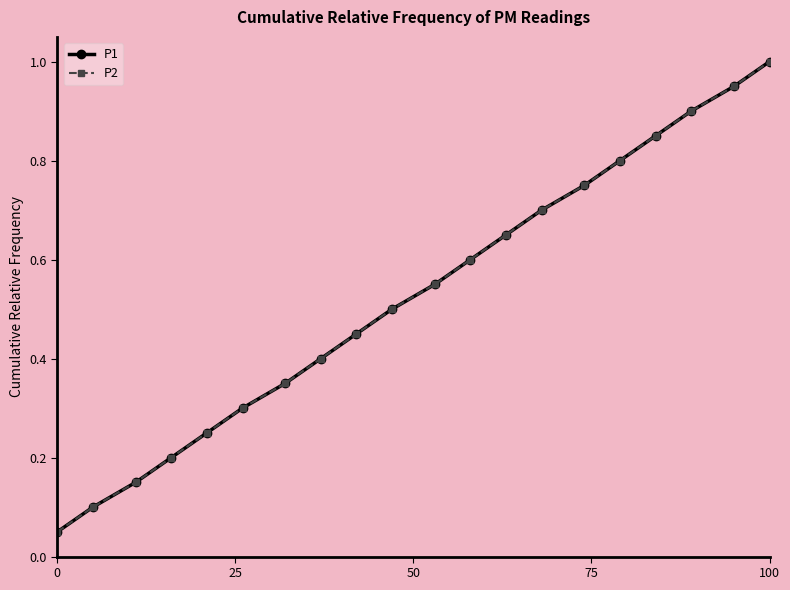

What is the average value of the P1 series?

0.5